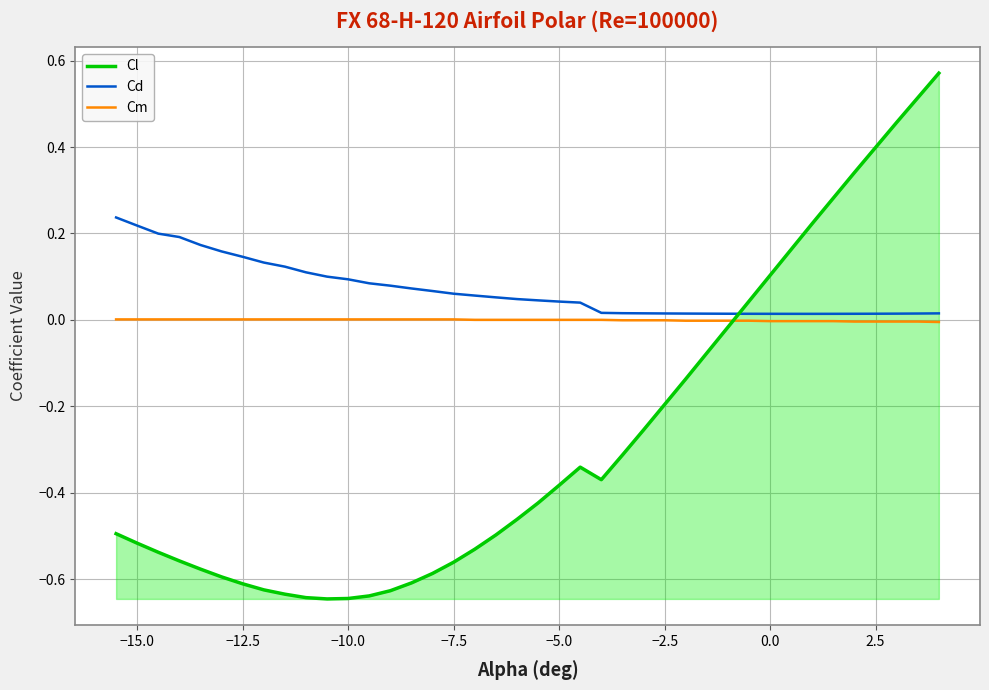

Does the chart have visible grid lines?

Yes